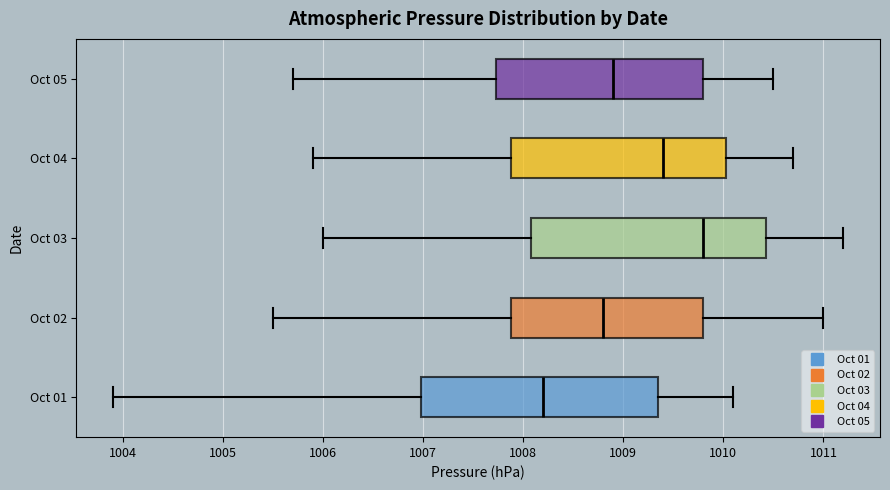

Which box has the furthest to the left median line?

Oct 01